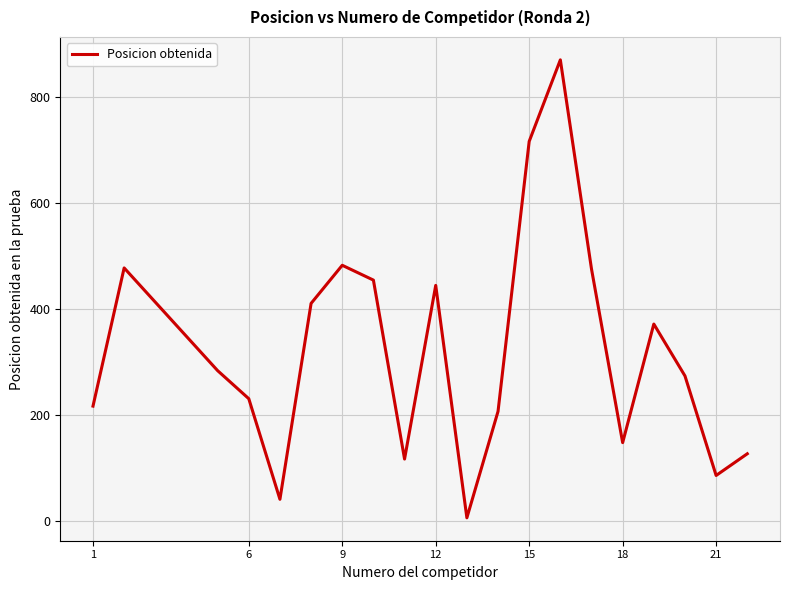

What is the difference between the maximum and minimum values?

865